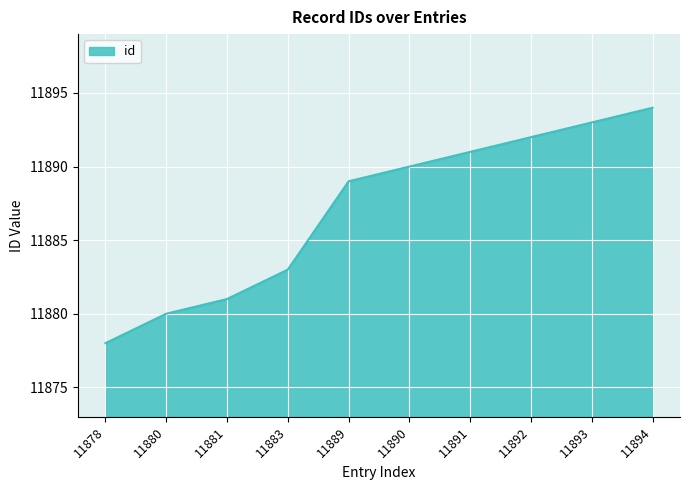

List the labels in order of value, smallest first.

11878, 11880, 11881, 11883, 11889, 11890, 11891, 11892, 11893, 11894